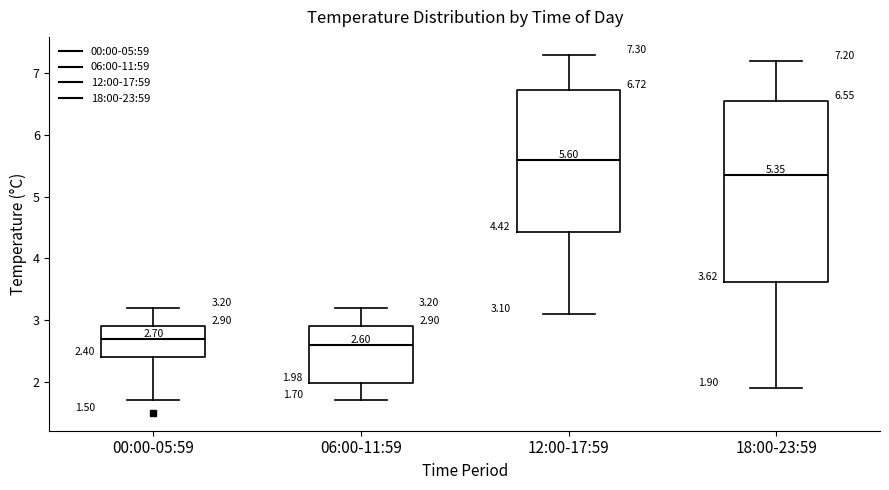

Comparing the boxes themselves (not the whiskers), which one is the tallest?

18:00-23:59